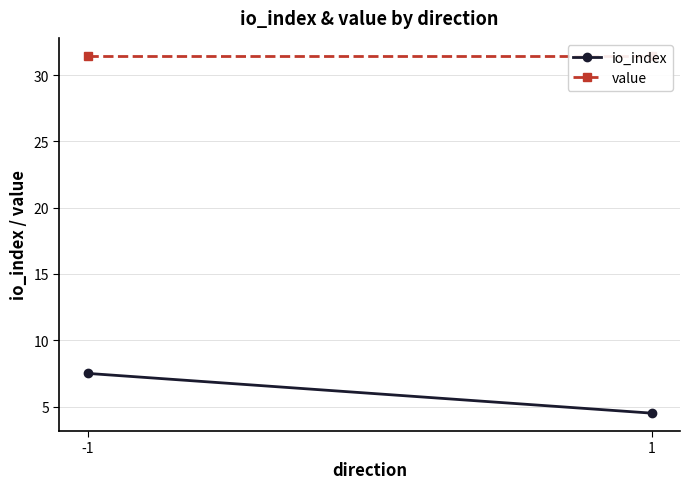

Reading right to left, extract all data points from this chart.

io_index: 4.5	7.5
value: 31.5	31.5